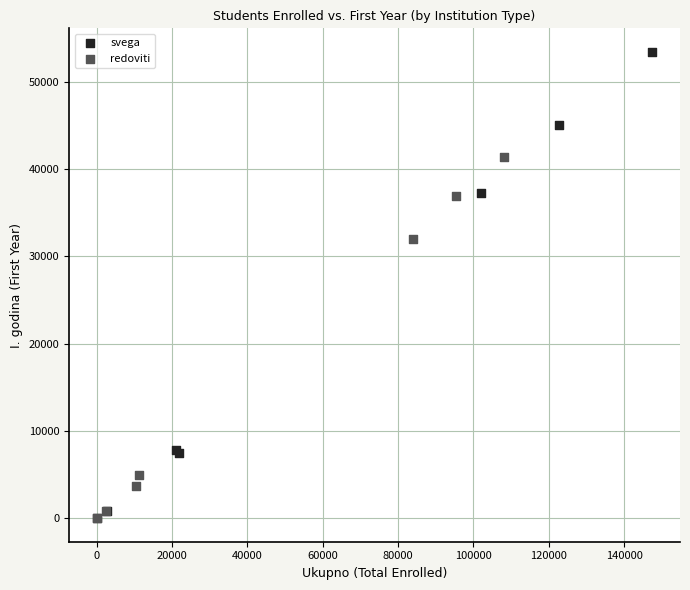

What are all the series names shown in the legend?

svega, redoviti